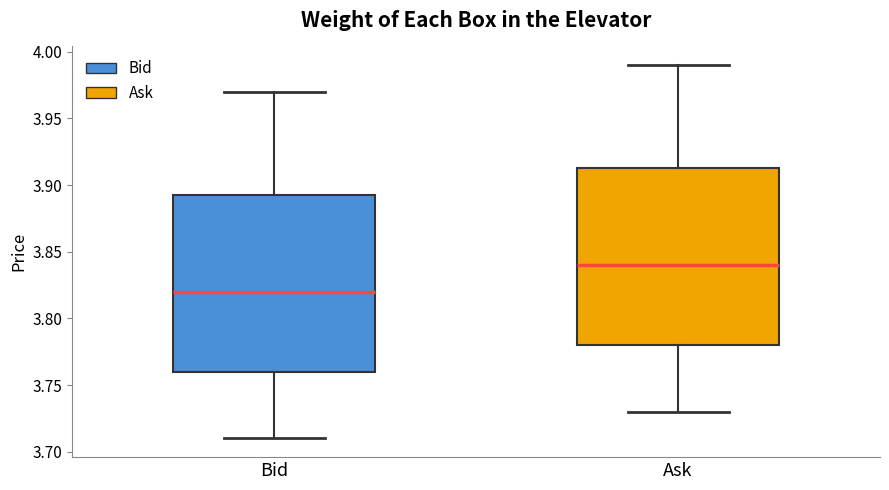

Reading left to right, read every box against the y-axis: the position of its median line, the range the box covers, and the ends of its whiskers. The values are not printed on the chart, so give them approximately, as read against the axis.

Bid: median 3.820, box 3.760 to 3.895, whiskers 3.710 to 3.970
Ask: median 3.840, box 3.780 to 3.915, whiskers 3.730 to 3.990